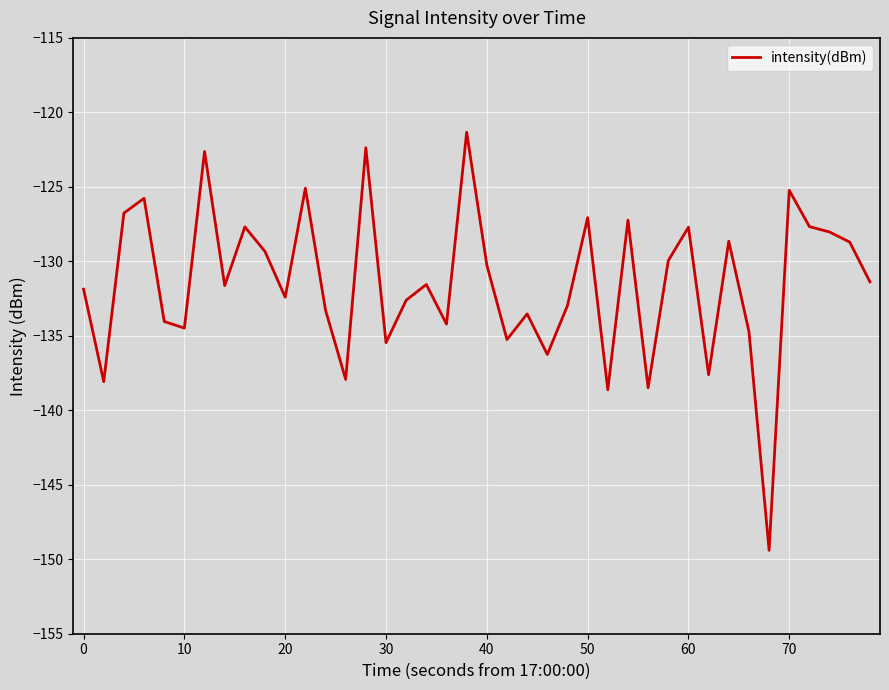

What is the smallest value displayed?

-149.4